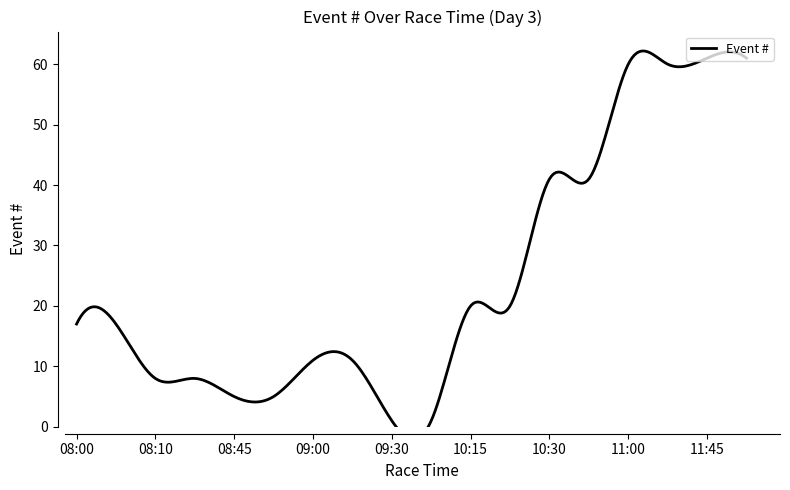

What is the greatest value displayed?

61